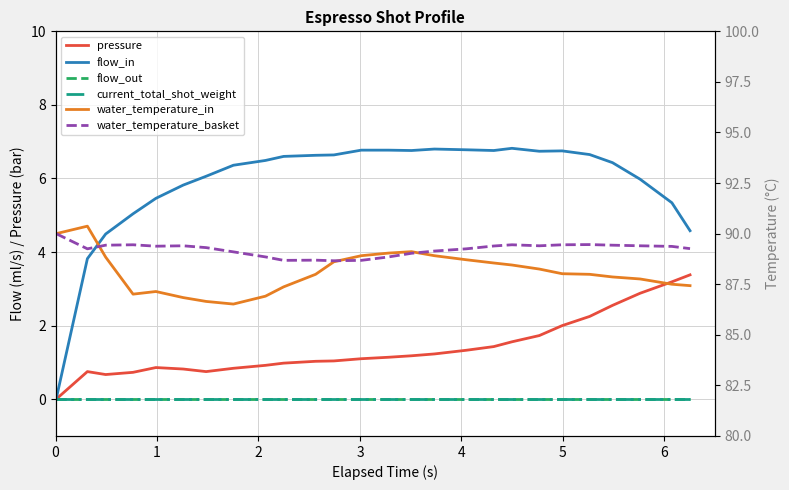

What is the maximum value shown in the chart?

90.4